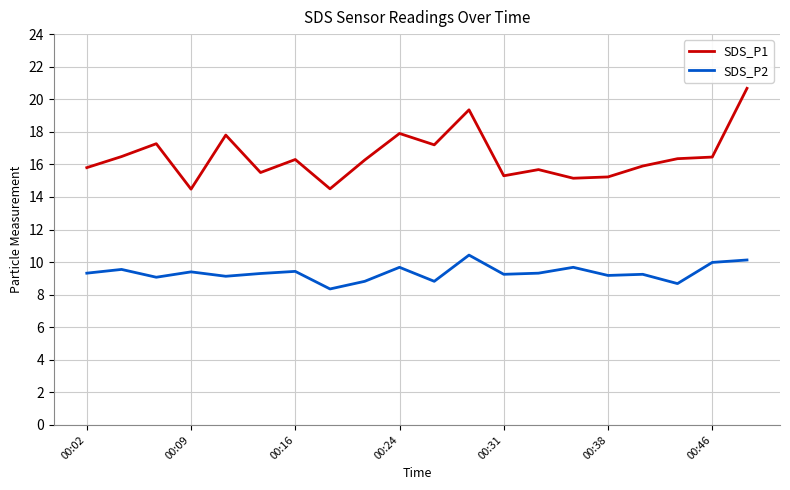

Does the chart have visible grid lines?

Yes